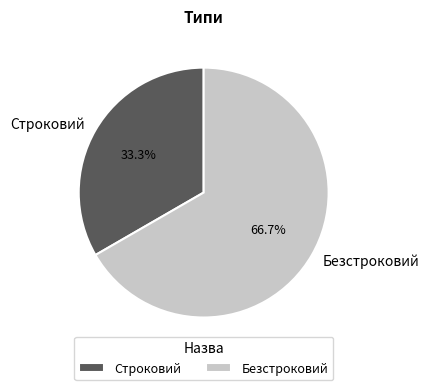

What is the ratio of the value at Строковий to the value at Безстроковий?

0.5